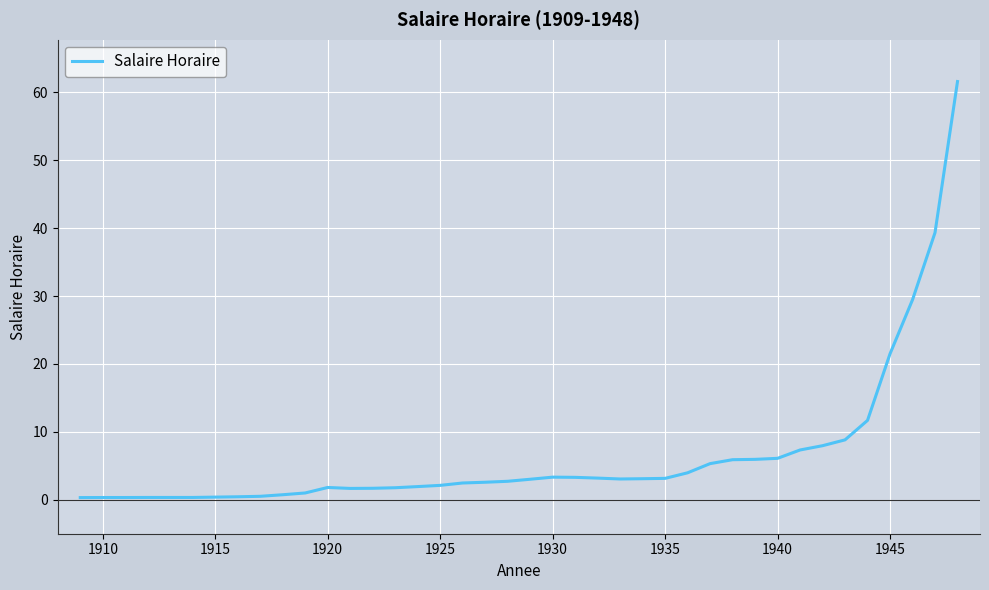

What is the greatest value displayed?

61.6